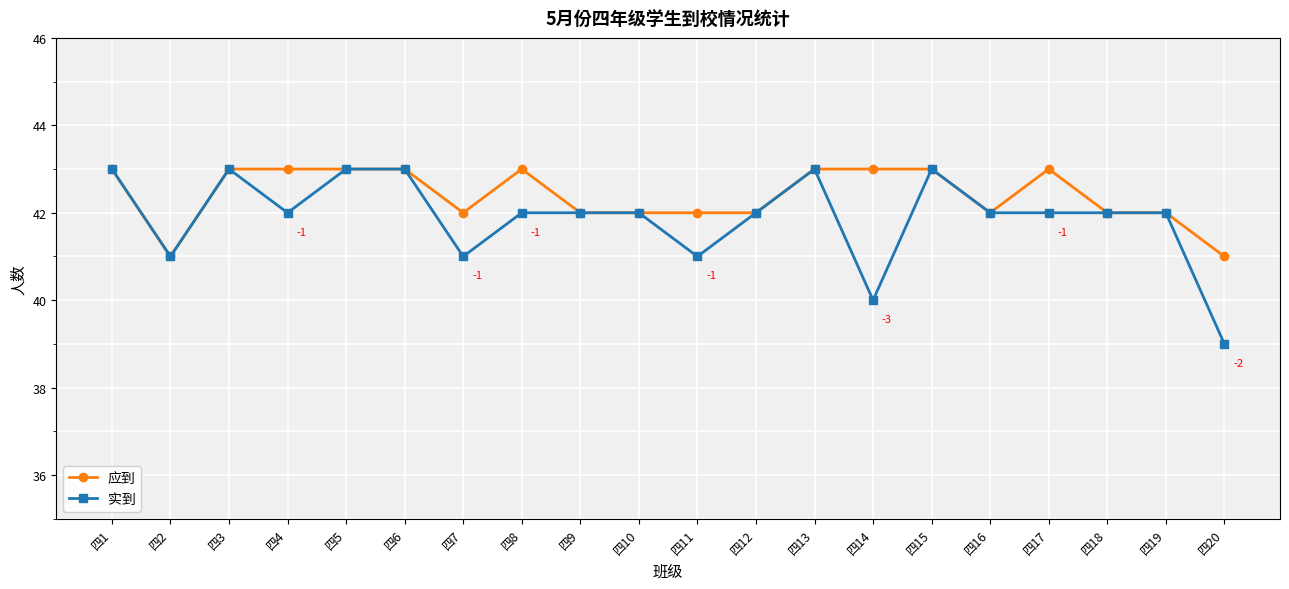

Is the value of 应到 at 四7 greater than the value of 实到 at 四3?

No